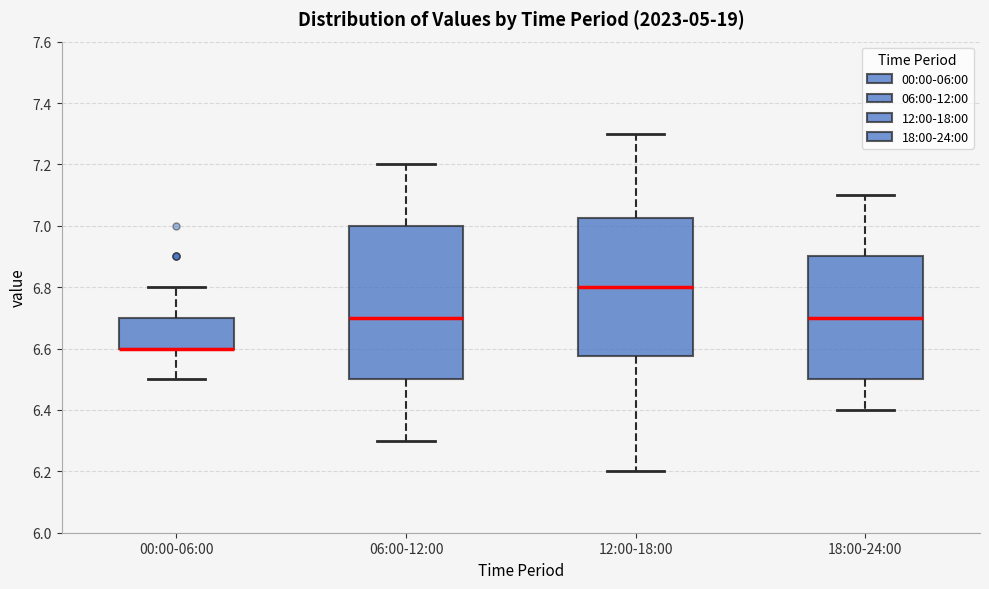

Reading left to right, read every box against the y-axis: the position of its median line, the range the box covers, and the ends of its whiskers. The values are not printed on the chart, so give them approximately, as read against the axis.

00:00-06:00: median 6.60 (drawn on the box's lower edge), box 6.60 to 6.70, whiskers 6.50 to 6.80
06:00-12:00: median 6.70, box 6.50 to 7.00, whiskers 6.30 to 7.20
12:00-18:00: median 6.80, box 6.58 to 7.02, whiskers 6.20 to 7.30
18:00-24:00: median 6.70, box 6.50 to 6.90, whiskers 6.40 to 7.10